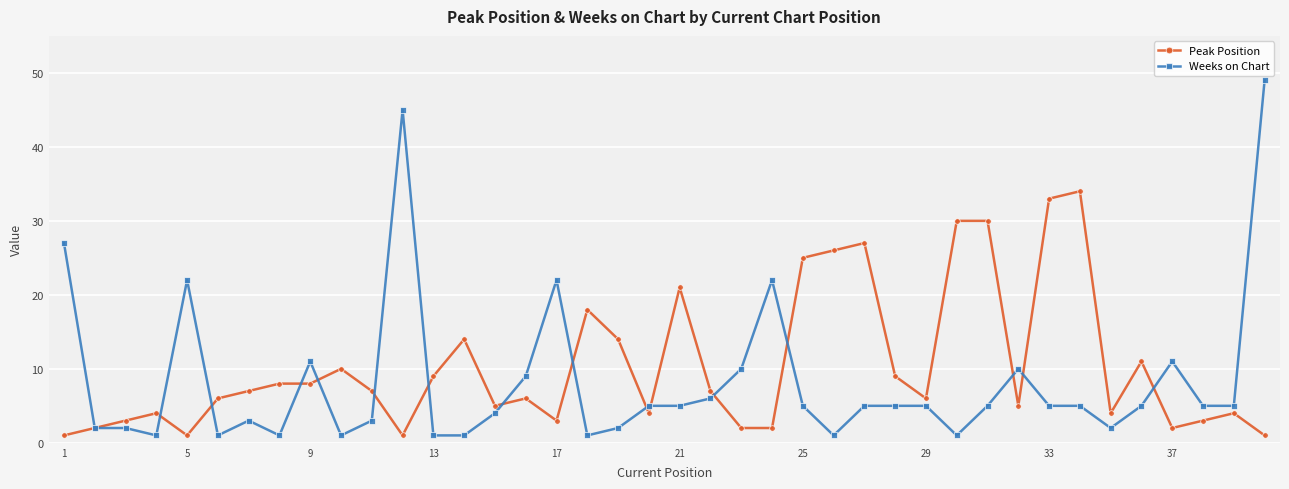

Rank the series by their average value, from lowest to highest.

Weeks on Chart, Peak Position